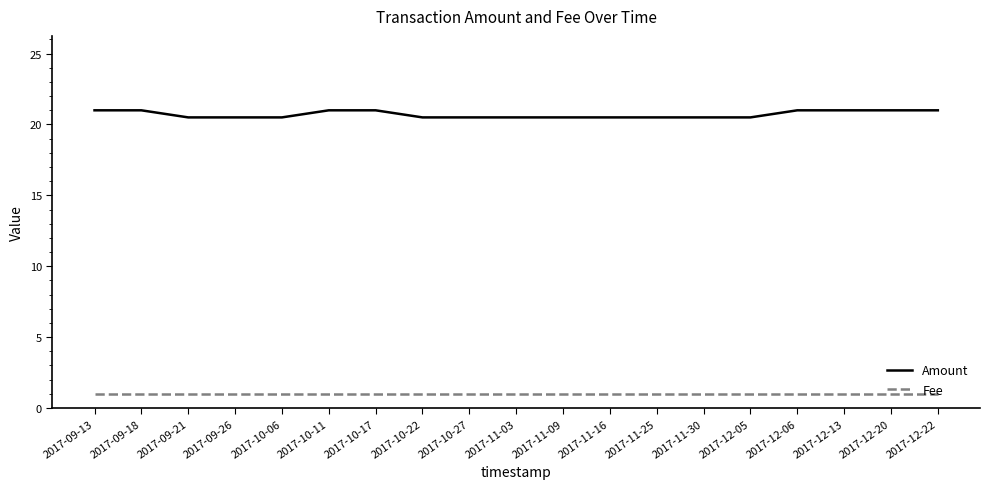

Reading left to right, what are all the values shown in this chart?

Amount: 21.0	21.0	20.5	20.5	20.5	21.0	21.0	20.5	20.5	20.5	20.5	20.5	20.5	20.5	20.5	21.0	21.0	21.0	21.0
Fee: 1.0	1.0	1.0	1.0	1.0	1.0	1.0	1.0	1.0	1.0	1.0	1.0	1.0	1.0	1.0	1.0	1.0	1.0	1.0